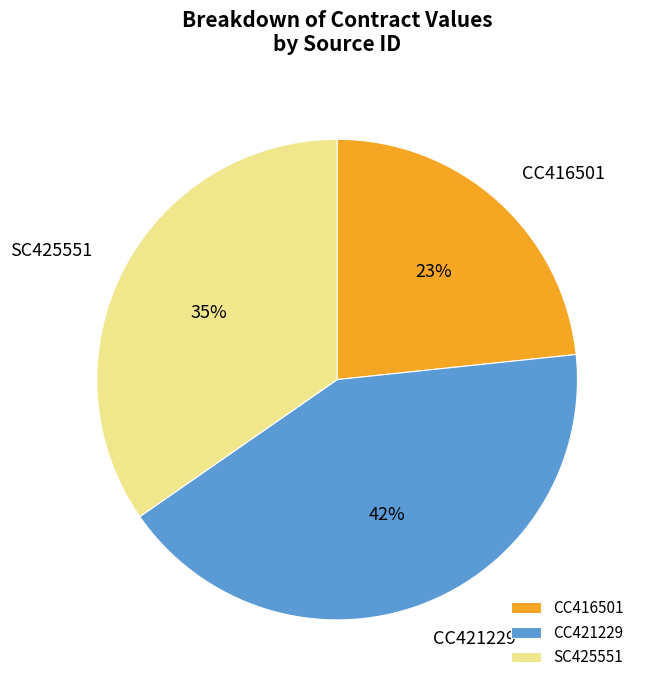

Combined, do CC421229 and CC416501 account for over 50%?

Yes